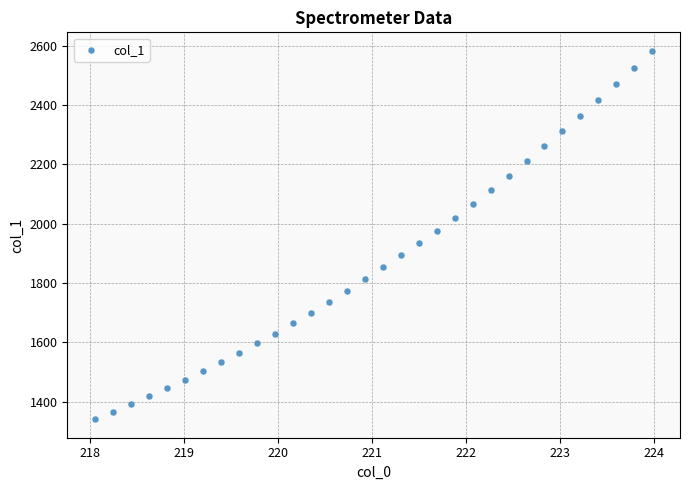

What is the range of X values (max minus min)?

5.9